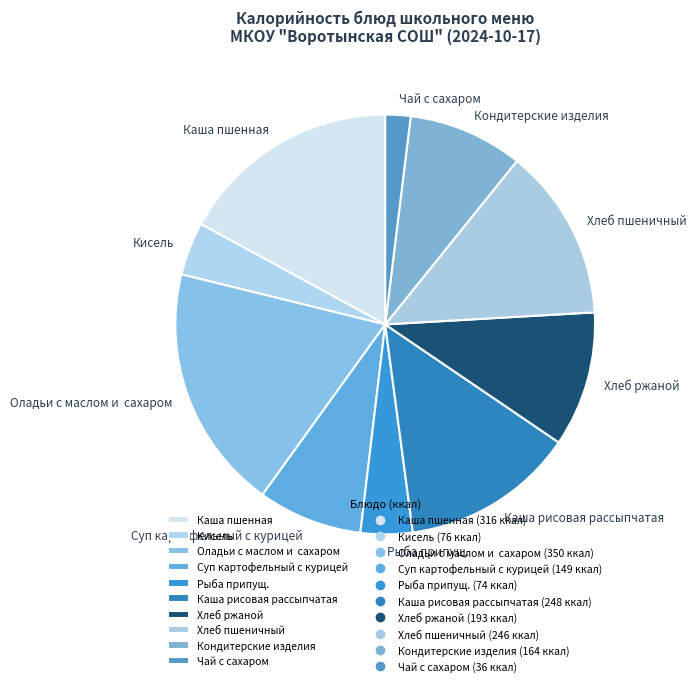

How many slices are in this pie chart?

10